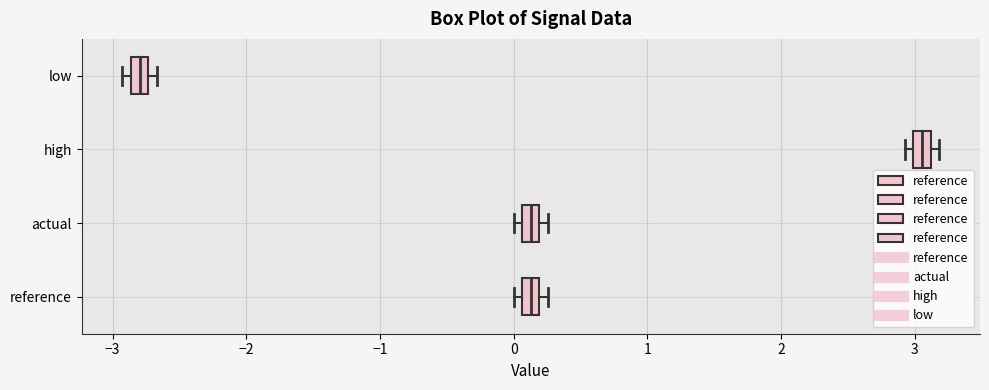

Which box's median line is the furthest to the right?

high